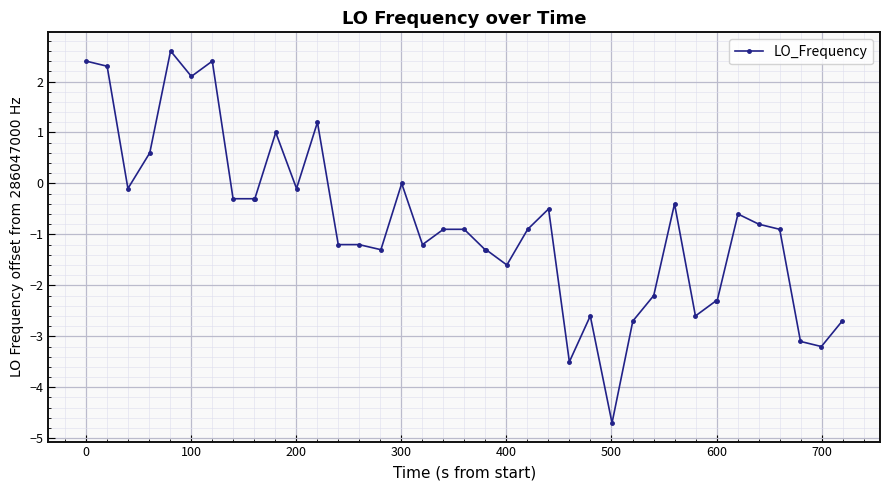

Reading right to left, extract all data points from this chart.

-2.7	-3.2	-3.1	-0.9	-0.8	-0.6	-2.3	-2.3	-2.6	-0.4	-2.2	-2.7	-4.7	-2.6	-3.5	-0.5	-0.9	-1.6	-1.3	-1.3	-0.9	-0.9	-1.2	0.0	-1.3	-1.2	-1.2	1.2	-0.1	1.0	-0.3	-0.3	-0.3	2.4	2.1	2.6	0.6	-0.1	2.3	2.4